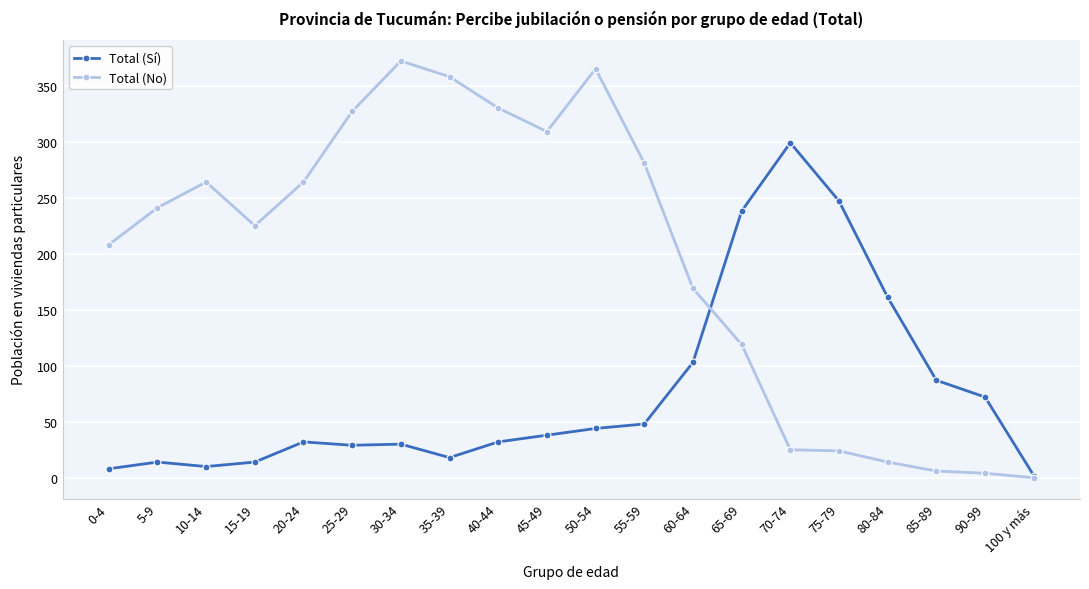

Where is the first local minimum for Total (Sí)?

10-14